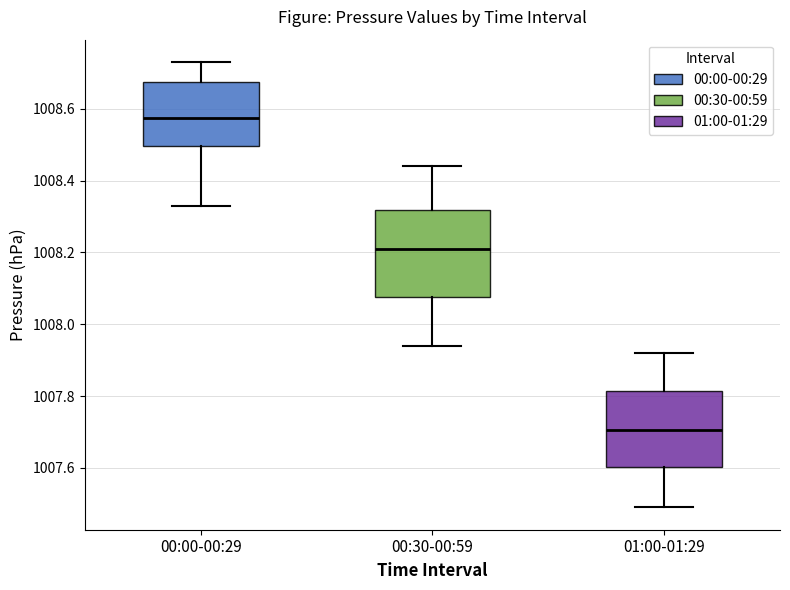

Where does the upper whisker of the box for 00:00-00:29 end on the y-axis? The values are not printed on the chart, so give them approximately, as read against the axis.

1008.74